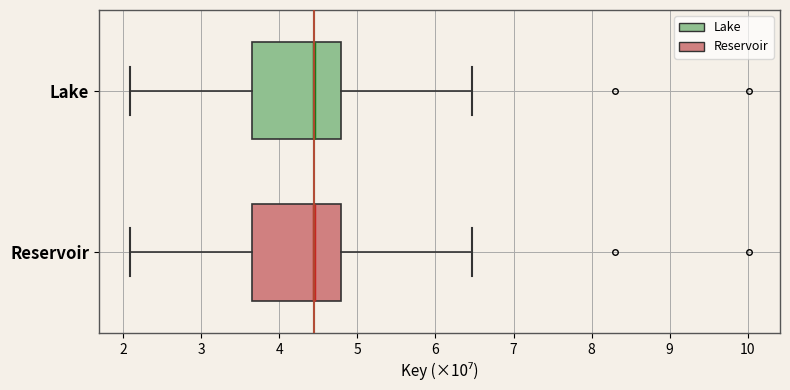

Reading bottom to top, read every box against the x-axis: the position of its median line, the range the box covers, and the ends of its whiskers. The values are not printed on the chart, so give them approximately, as read against the axis.

Reservoir: median 4.4, box 3.7 to 4.8, whiskers 2.1 to 6.5
Lake: median 4.4, box 3.7 to 4.8, whiskers 2.1 to 6.5